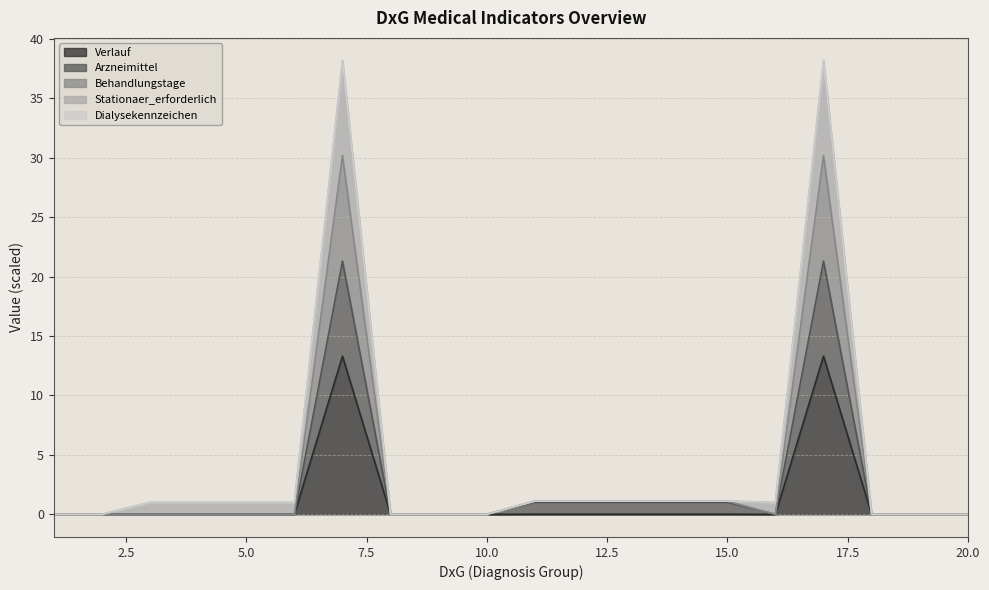

The Verlauf series shows 0.0 at 19. True or false?

True